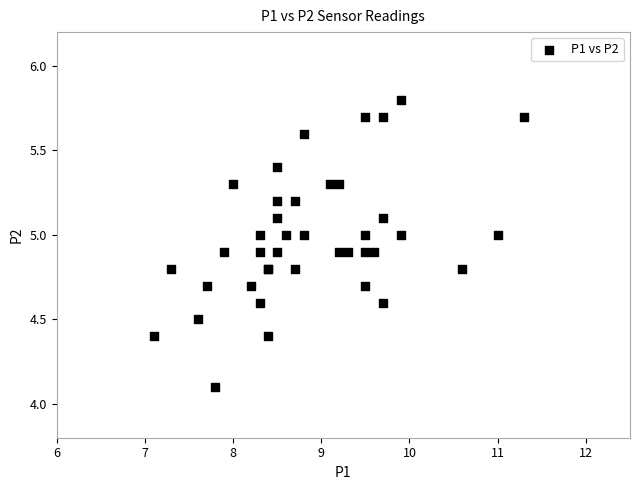

What Y value in the scatter plot is closest to 4?

4.1